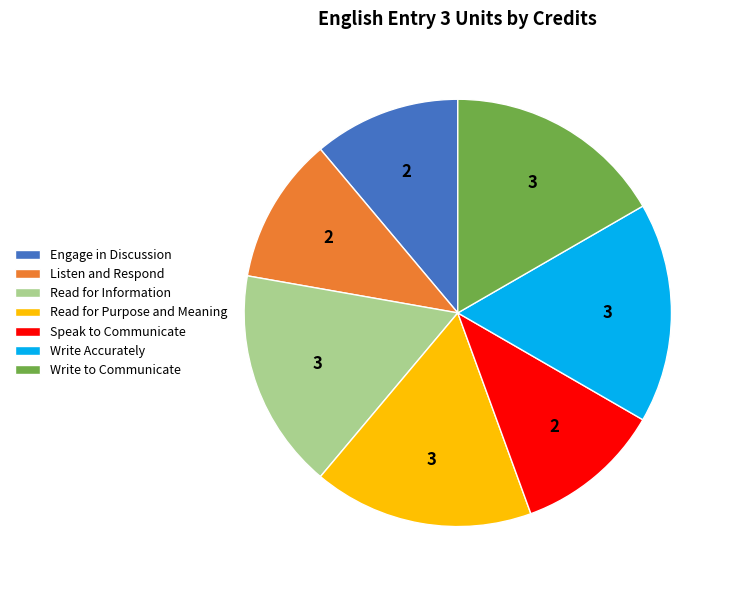

Do Write Accurately and Speak to Communicate together represent more than half of the pie?

No